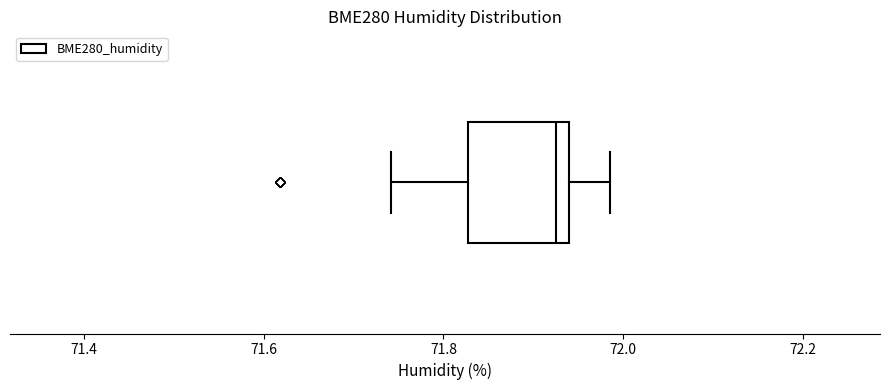

Transcribe this box plot: give where the median line is, the range the box spans, and where the two whiskers end, as read against the x-axis. The values are not printed on the chart, so give them approximately, as read against the axis.

median 71.92, box 71.82 to 71.94, whiskers 71.74 to 71.98